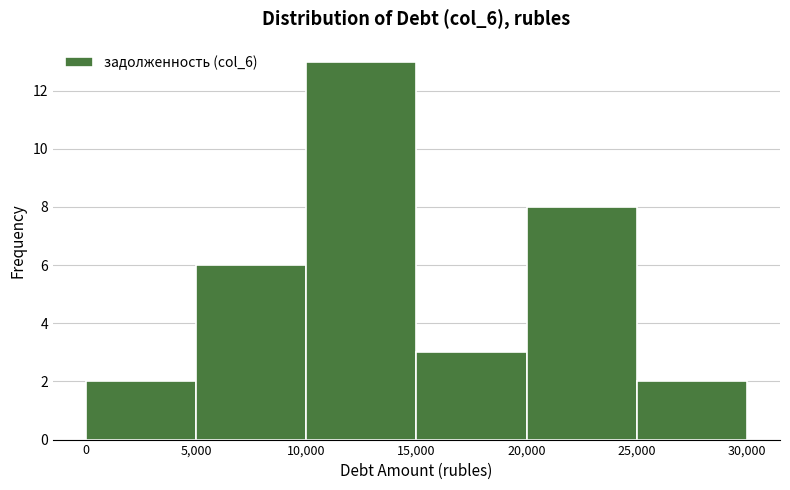

Reading left to right, list every bar in this chart as the range it spans on the x-axis followed by its height. The values are not printed on the chart, so give them approximately, as read against the axis.

0 to 5,000: 2
5,000 to 10,000: 6
10,000 to 15,000: 13
15,000 to 20,000: 3
20,000 to 25,000: 8
25,000 to 30,000: 2